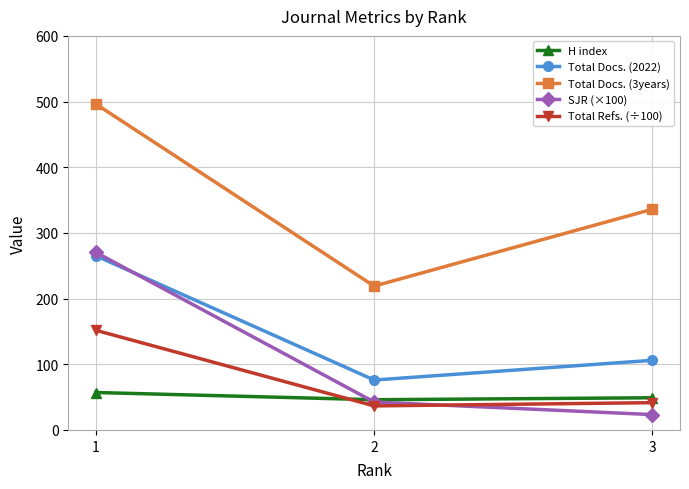

What is the value of the H index point at the 1st from the left?

57.0